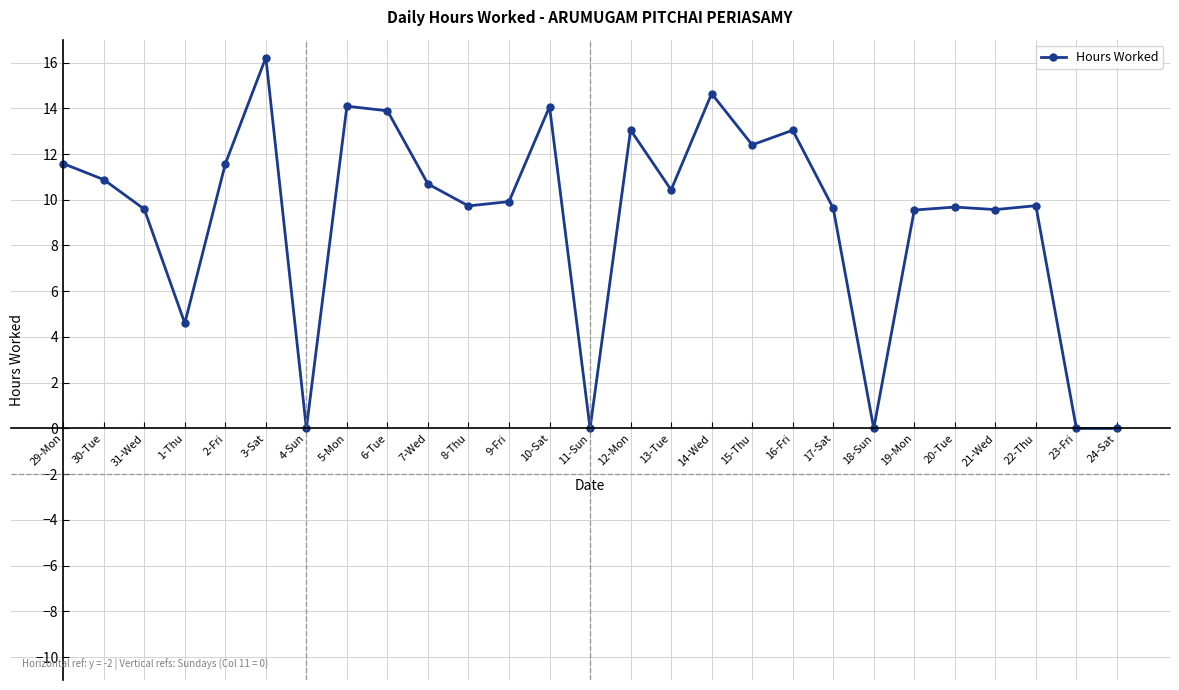

How many distinct data groups are displayed?

1